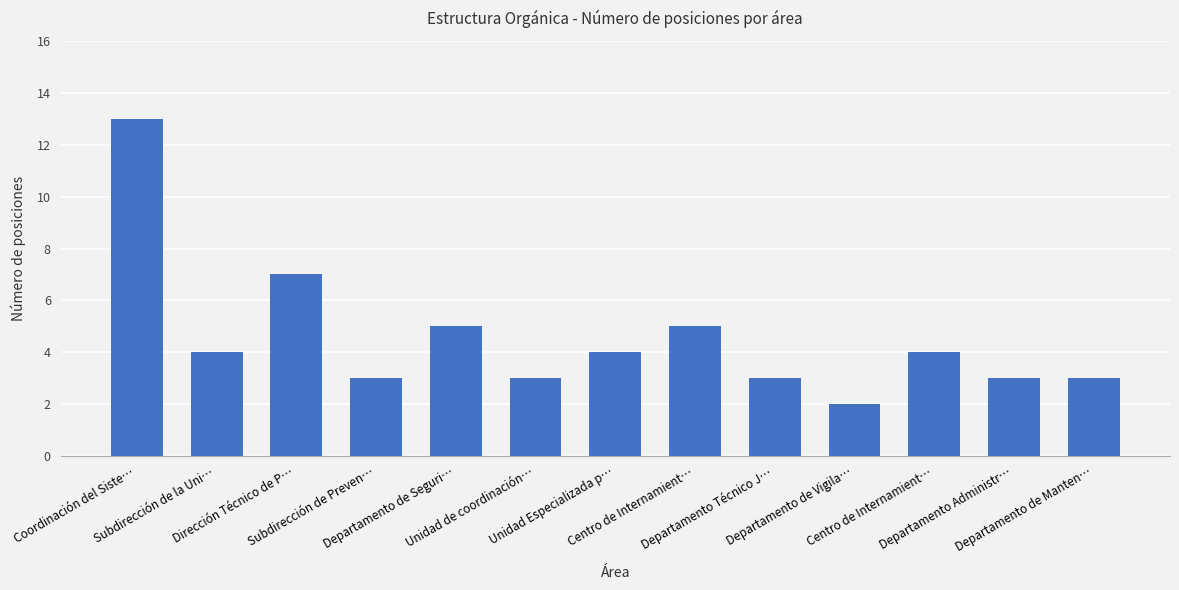

The value at Unidad de coordinación… is 3. True or false?

True